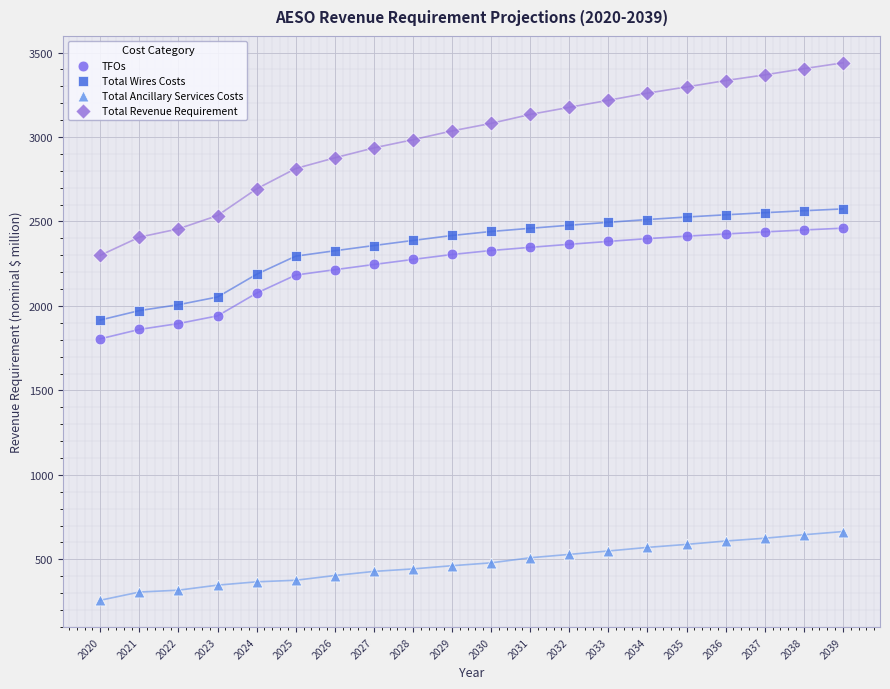

Across all data points, what is the range of X values (max minus min)?

19.0